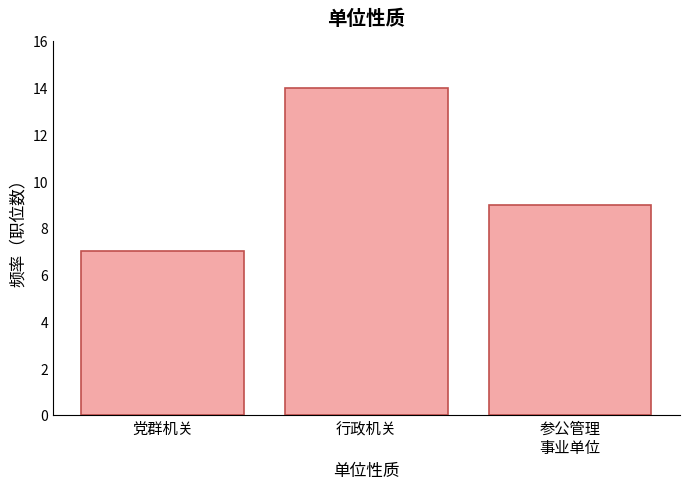

Reading left to right, transcribe all the data shown in this chart.

7	14	9